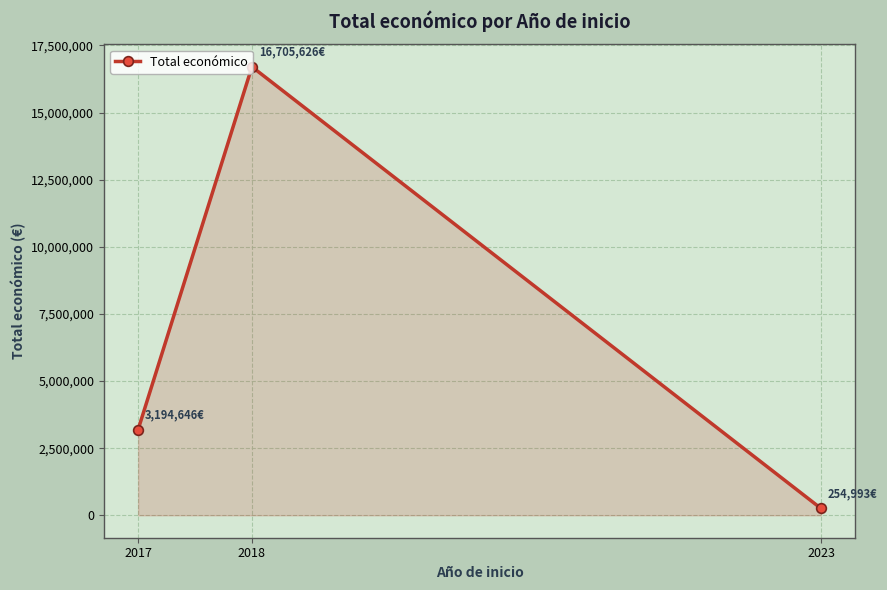

What is the ratio of the value at 2023 to the value at 2017?

0.1